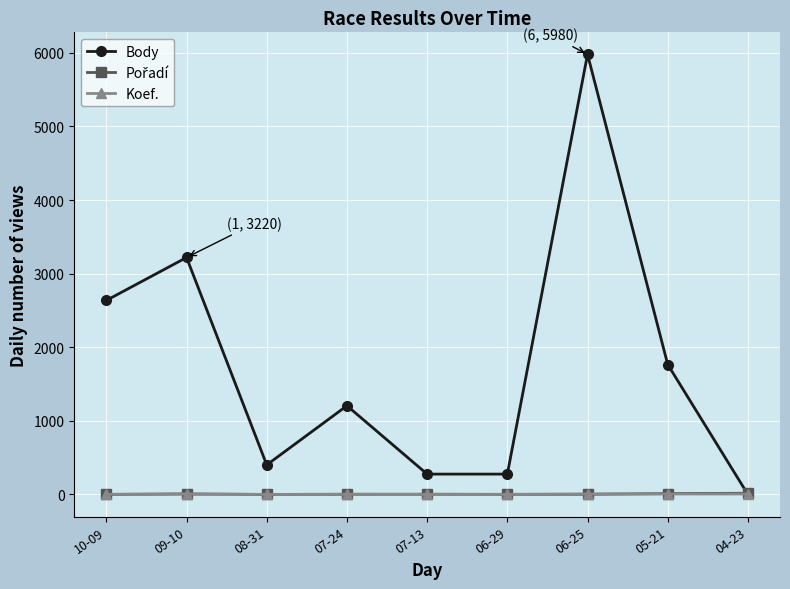

How many data points does each series have?

9